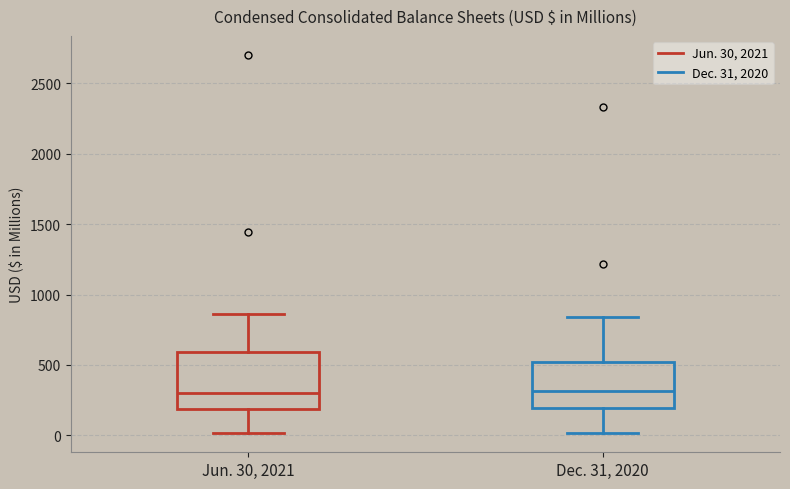

Reading left to right, transcribe this box plot: for each box, give where its median line is, the range the box spans, and where its two whiskers end, as read against the y-axis. The values are not printed on the chart, so give them approximately, as read against the axis.

Jun. 30, 2021: median 300, box 200 to 600, whiskers 0 to 850
Dec. 31, 2020: median 300, box 200 to 500, whiskers 0 to 850